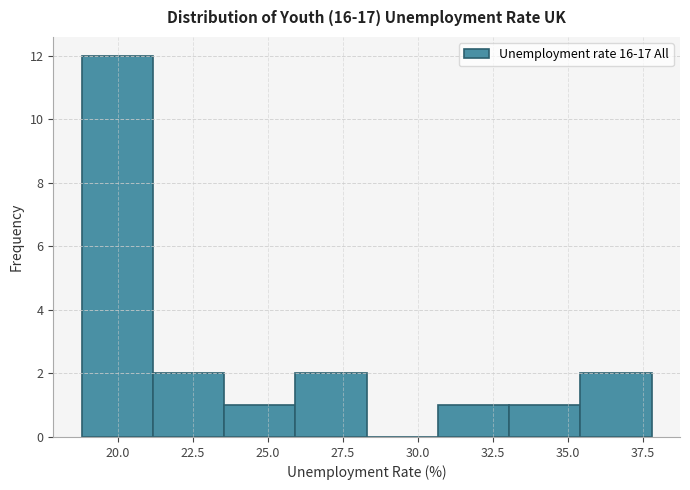

Reading left to right, list every bar in this chart as the range it spans on the x-axis followed by its height. Neither the bar edges nor the heights are printed on the chart, so give them approximately, as read against the axes.

19.0 to 21.0: 12
21.0 to 23.5: 2
23.5 to 26.0: 1
26.0 to 28.5: 2
28.5 to 30.5: 0
30.5 to 33.0: 1
33.0 to 35.5: 1
35.5 to 38.0: 2